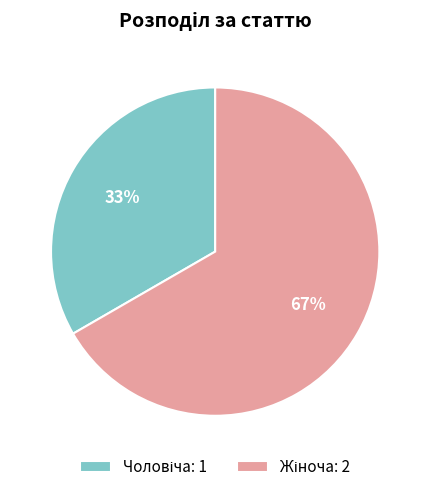

Does any single category account for the majority?

Yes